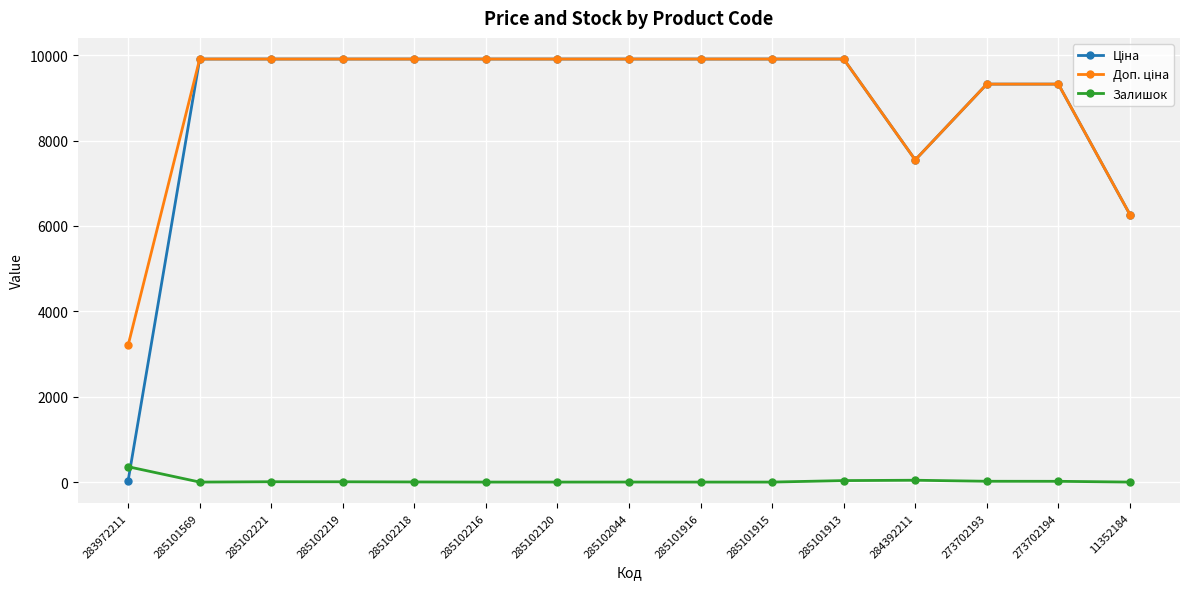

What is the total value across all series at 285101569?

19817.0